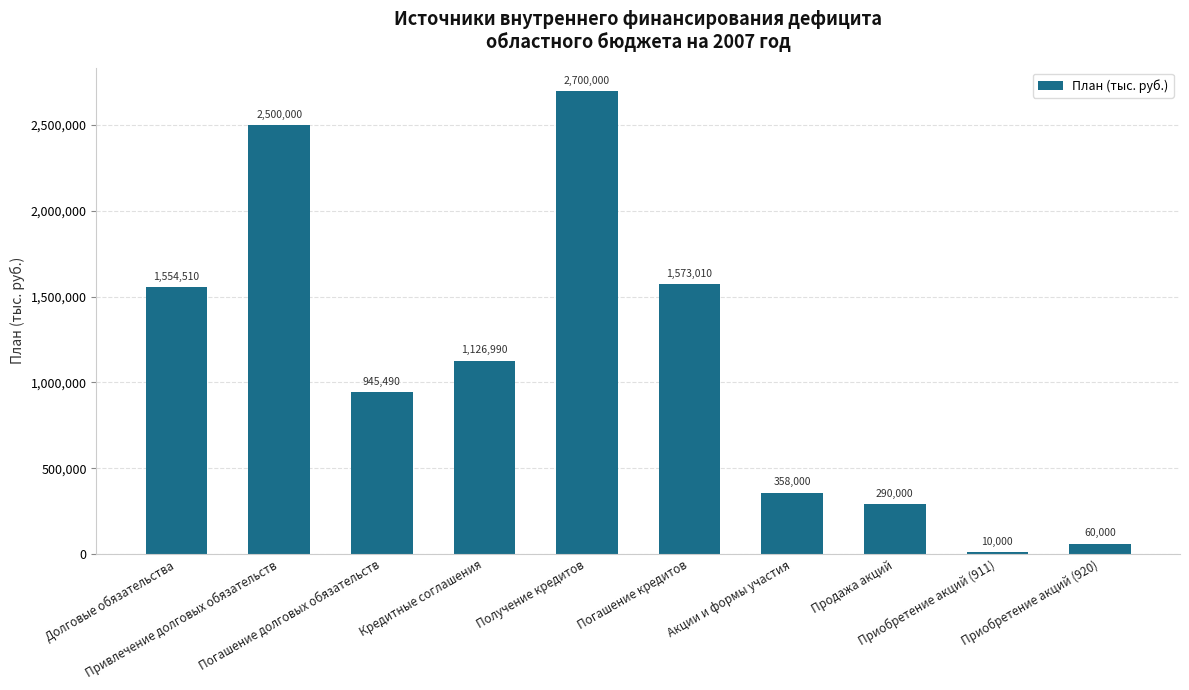

True or false: the data shows 3930315 at Привлечение долговых обязательств.

False